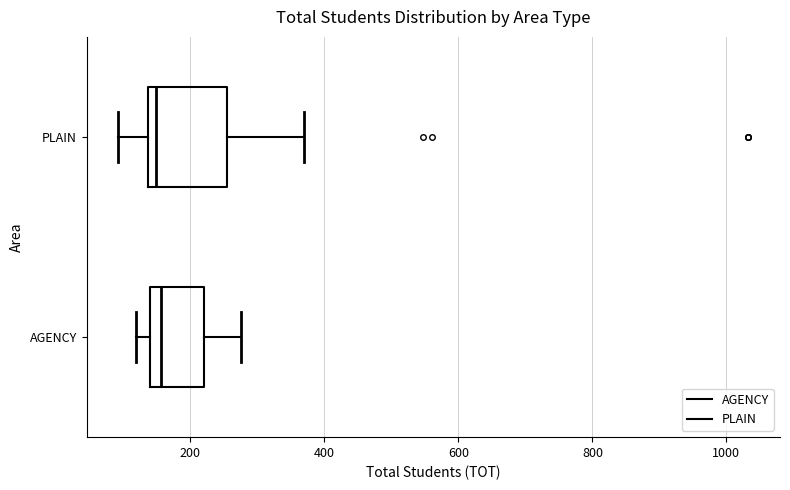

Where does the right whisker of the box for PLAIN end on the x-axis? The values are not printed on the chart, so give them approximately, as read against the axis.

380